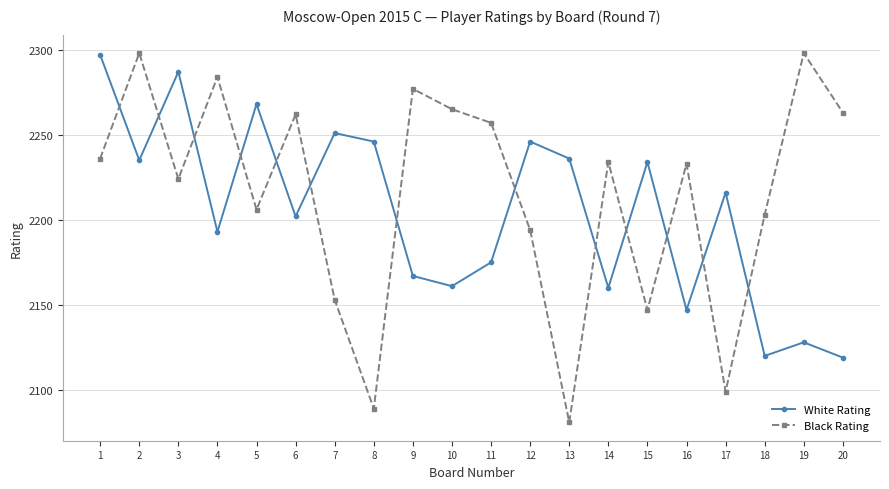

What is the value of the White Rating point at the 15th from the left?

2234